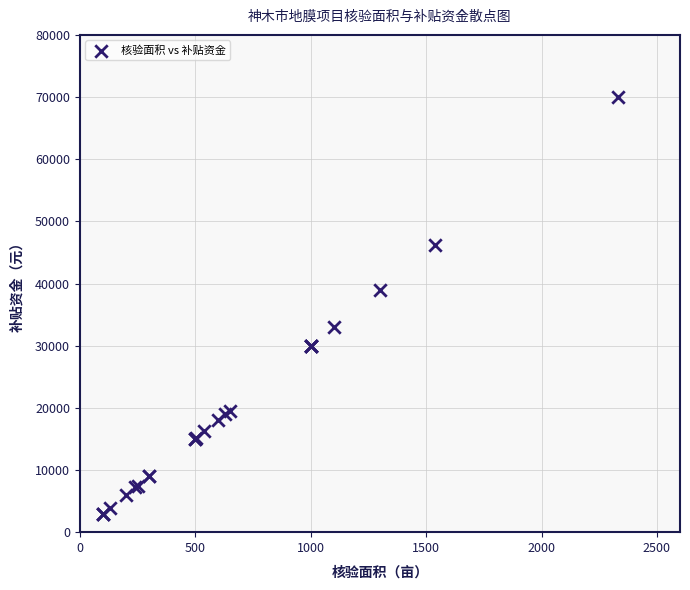

What Y value in the scatter plot is closest to 36495?

39000